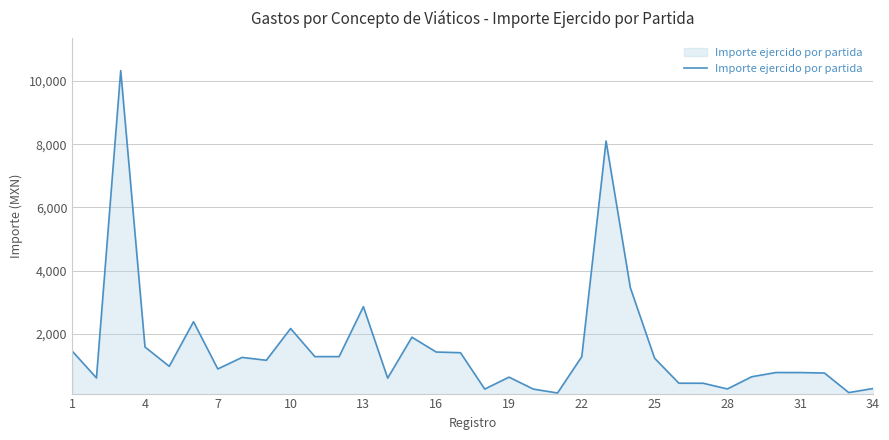

What is the maximum value shown in the chart?

10329.4